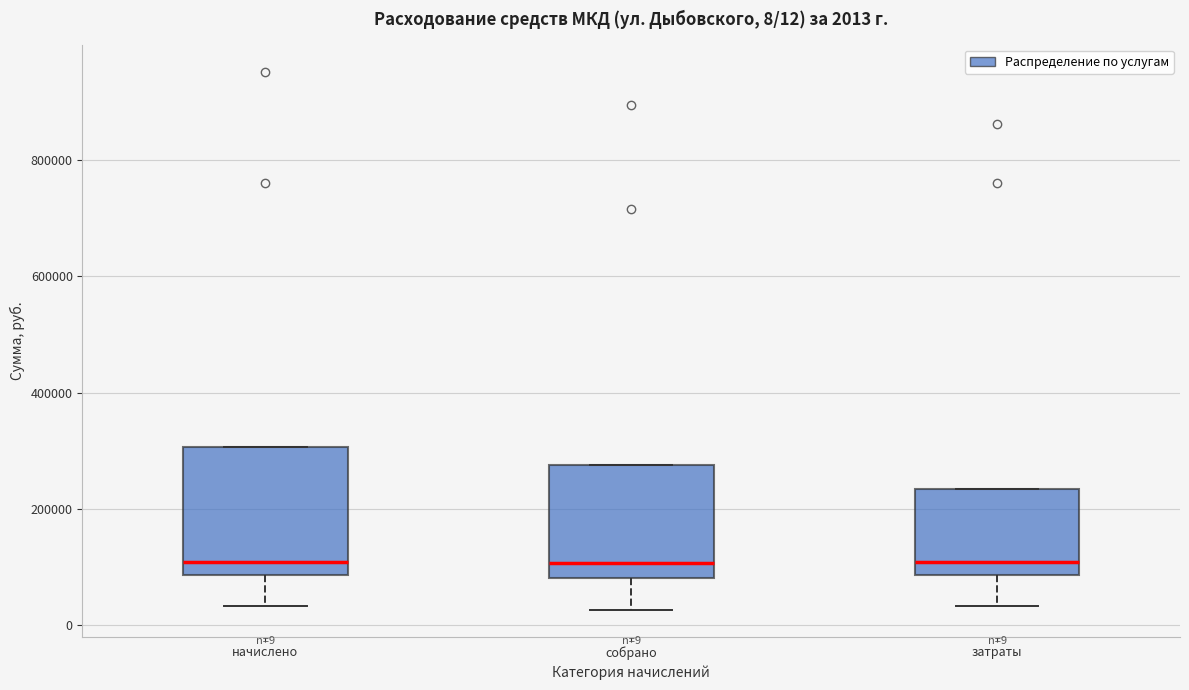

Which box is the tallest, from its lower edge to its upper edge?

начислено